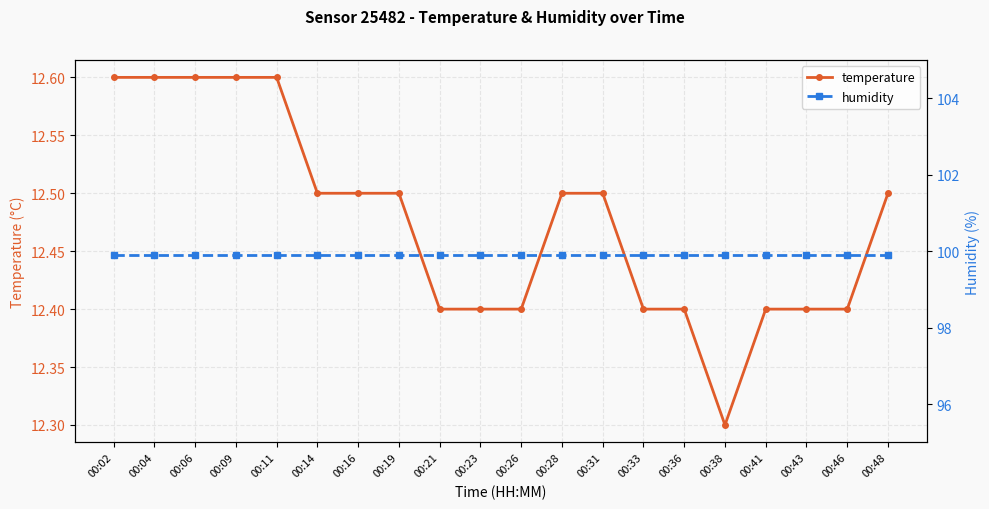

True or false: humidity and temperature intersect in this chart.

False